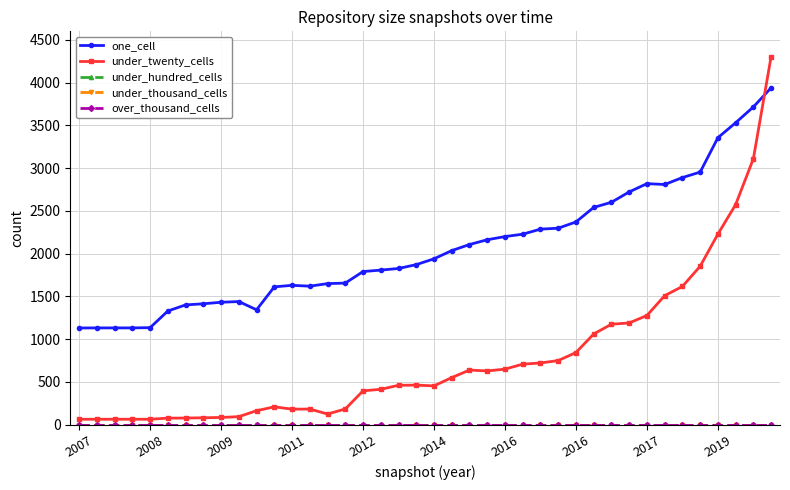

Does the chart have visible grid lines?

Yes